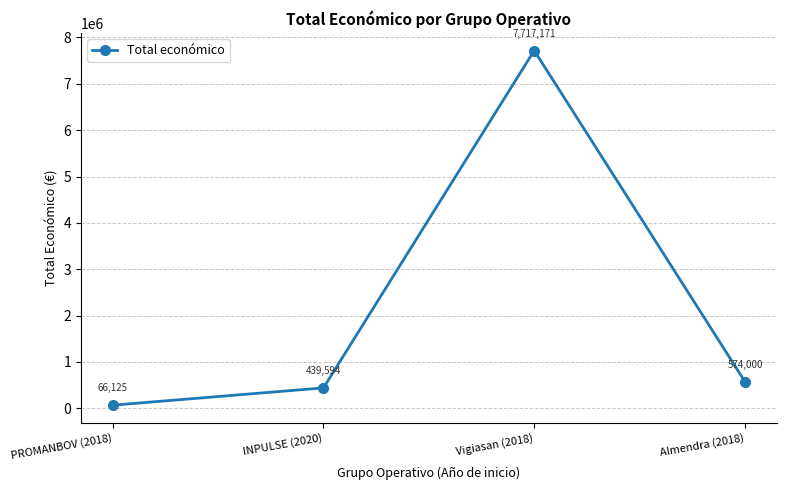

Where does the data first go above 574000?

Vigiasan (2018)